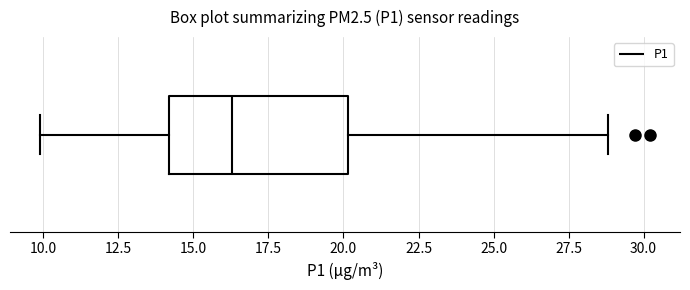

Where is the right edge of the box on the x-axis? The values are not printed on the chart, so give them approximately, as read against the axis.

20.0